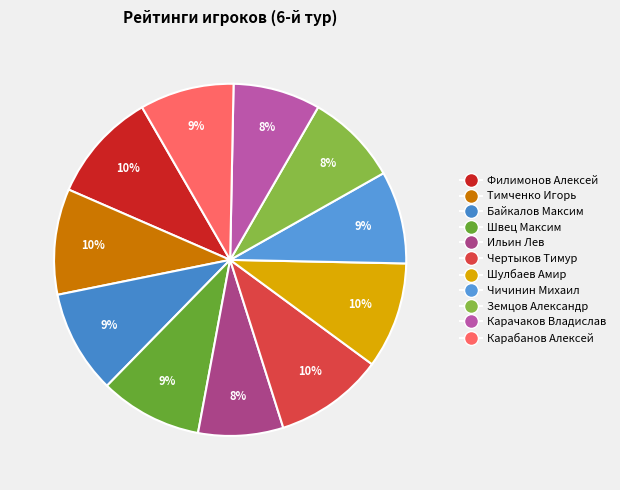

To the nearest percent, what is the average slice percentage?

9%